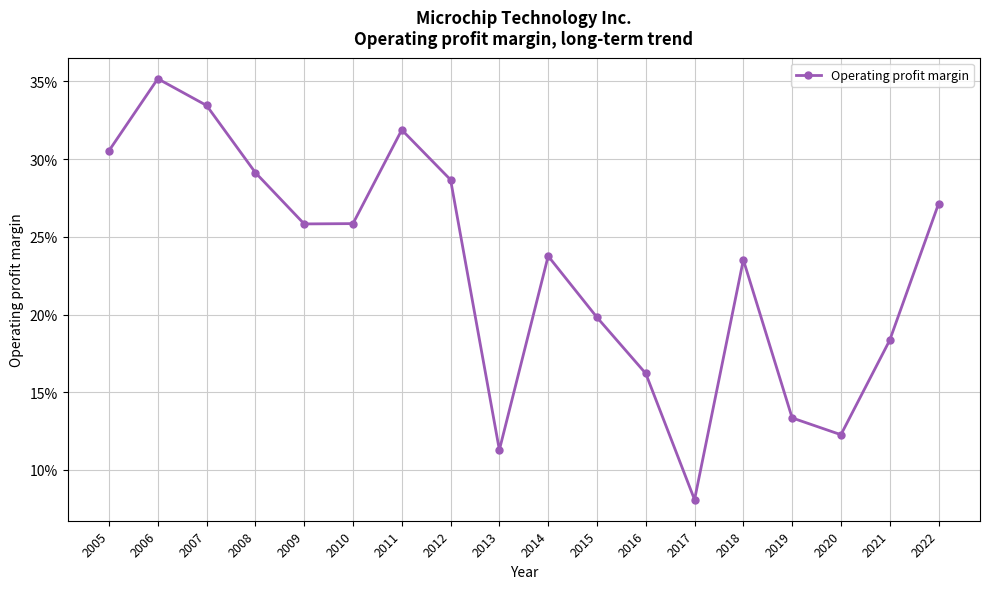

How many lines are shown in the chart?

1